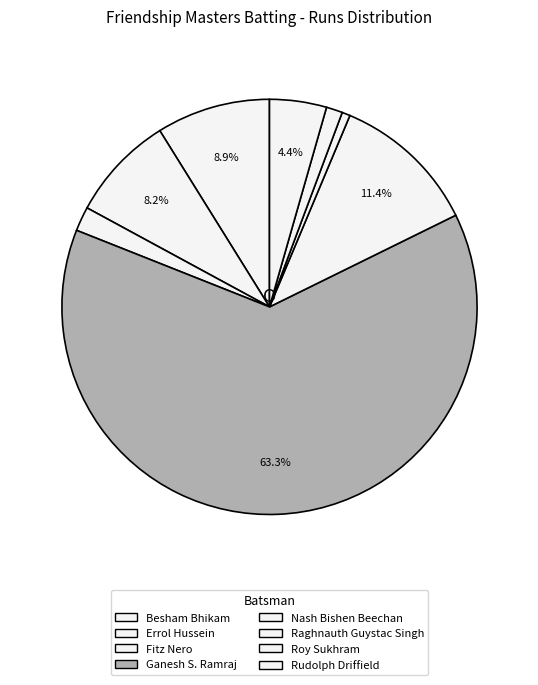

Is it true that Ganesh S. Ramraj is 51% of the pie?

False